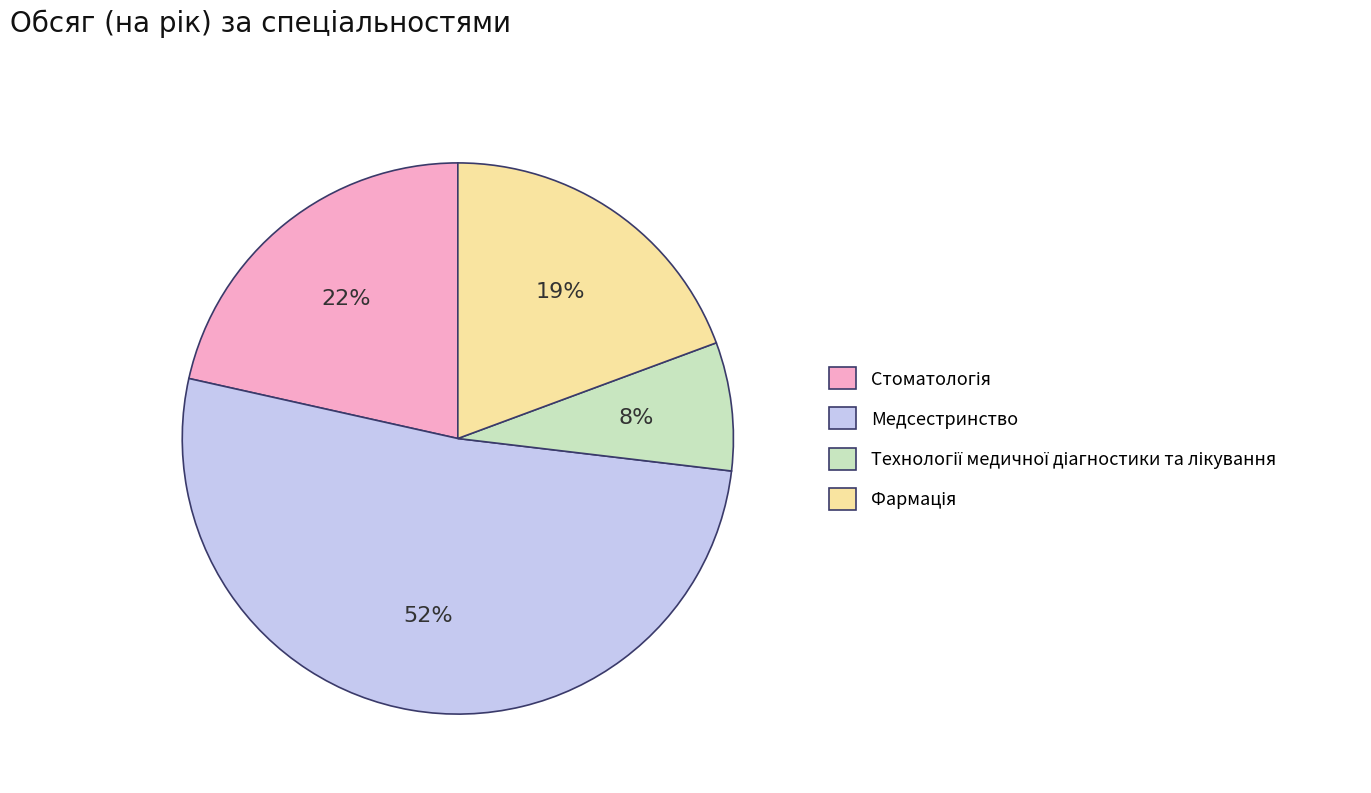

Is it true that Медсестринство is 52% of the pie?

True